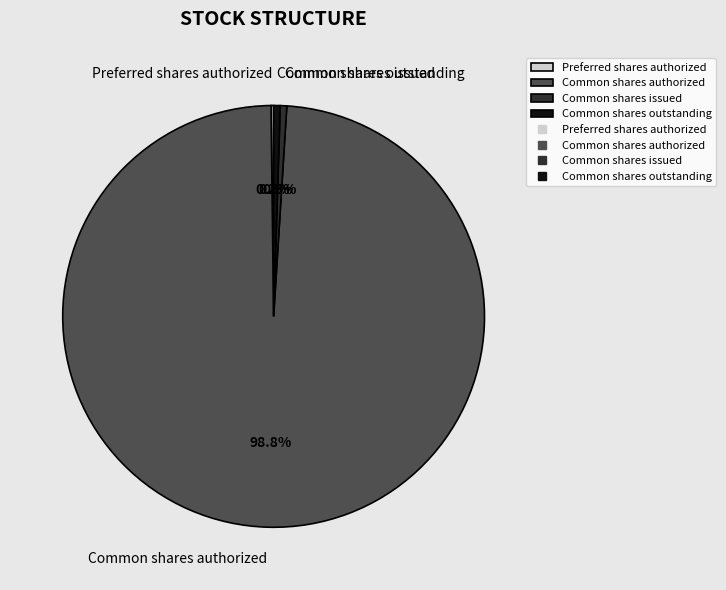

Do Common shares authorized and Common shares issued together represent more than half of the pie?

Yes